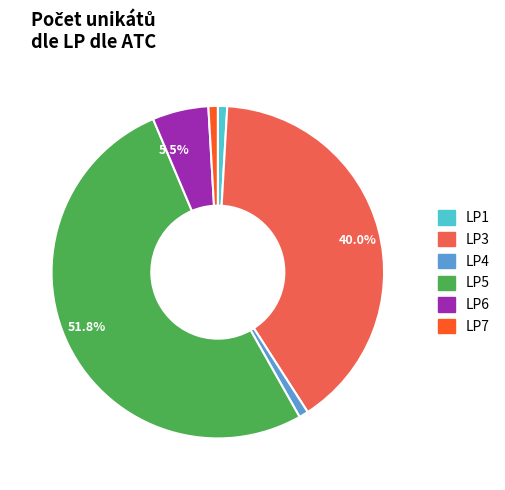

Is it true that LP7 is 1% of the pie?

True